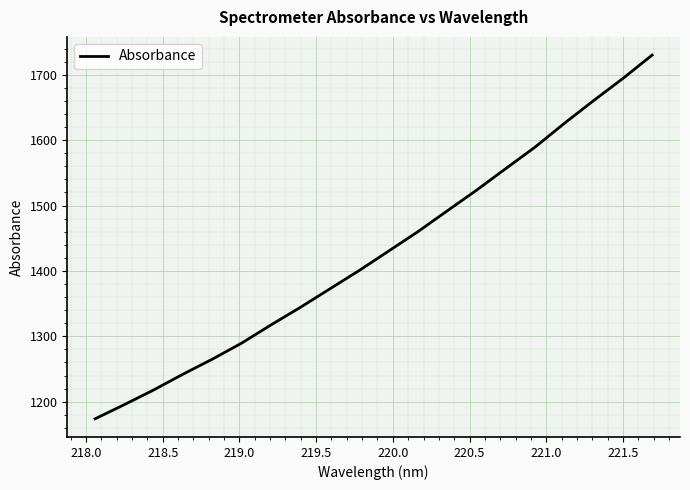

Reading left to right, extract all data points from this chart.

1173.9	1195.6	1218.1	1242.2	1265.2	1289.7	1317.5	1344.3	1372.5	1400.5	1430.1	1459.8	1491.6	1523.2	1556.3	1589.2	1625.6	1660.4	1694.3	1730.1